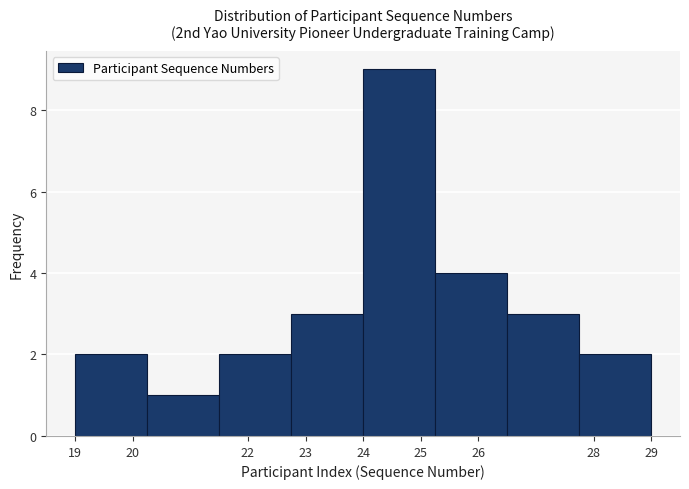

How tall is the bar that spans 19.00 to 20.25 on the x-axis? Neither the bar edges nor the heights are printed on the chart, so give them approximately, as read against the axes.

2